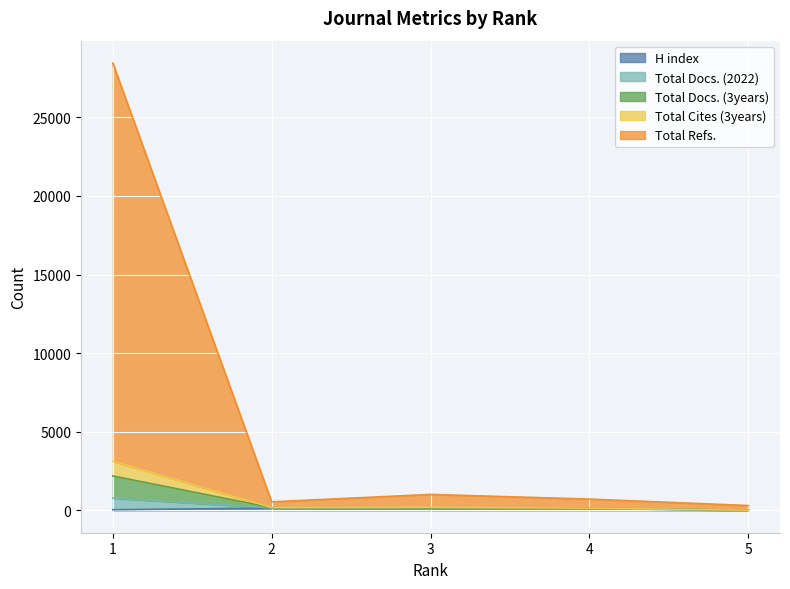

True or false: Total Cites (3years) has more than 2 points higher than both neighbors.

False